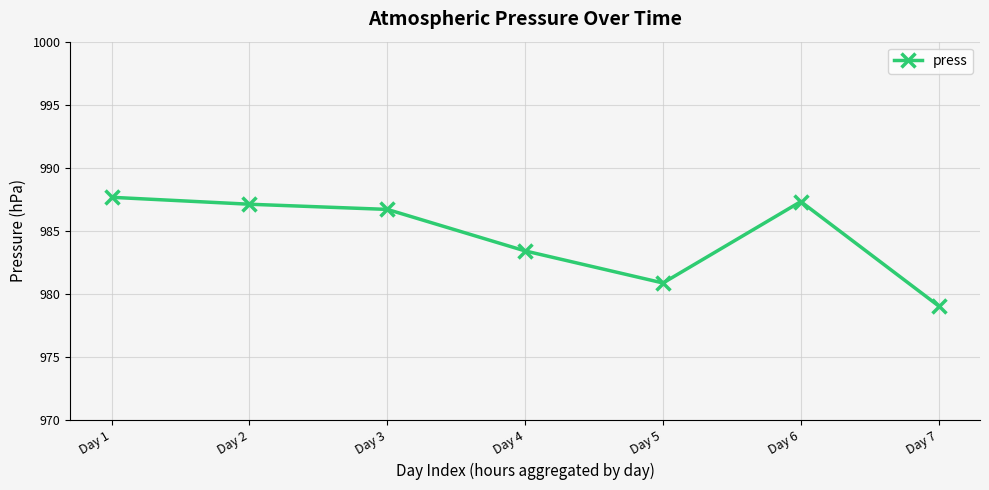

Is this an area chart (filled region under the line)?

No